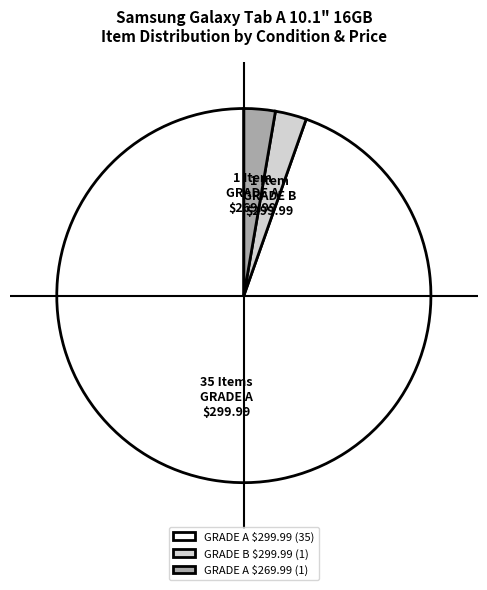

Which slice is the largest?

GRADE A $299.99 (35)